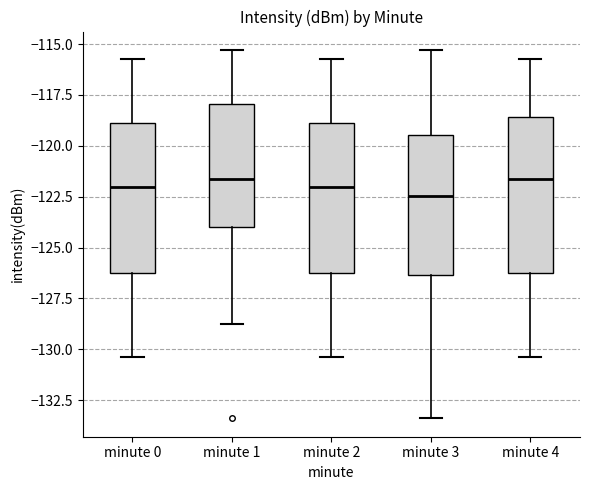

Reading left to right, read every box against the y-axis: the position of its median line, the range the box covers, and the ends of its whiskers. The values are not printed on the chart, so give them approximately, as read against the axis.

minute 0: median -122.0, box -126.5 to -119.0, whiskers -130.5 to -115.5
minute 1: median -121.5, box -124.0 to -118.0, whiskers -129.0 to -115.5
minute 2: median -122.0, box -126.5 to -119.0, whiskers -130.5 to -115.5
minute 3: median -122.5, box -126.5 to -119.5, whiskers -133.5 to -115.5
minute 4: median -121.5, box -126.5 to -118.5, whiskers -130.5 to -115.5